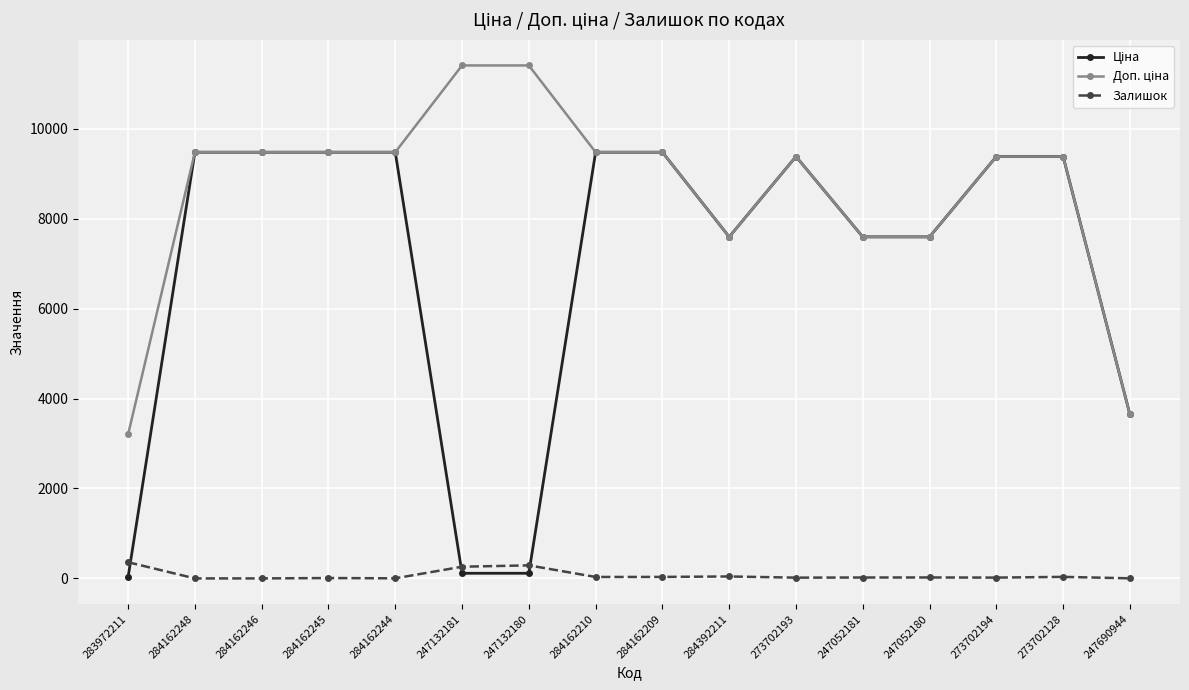

Is it true that Залишок equals 290.0 at 247132180?

True